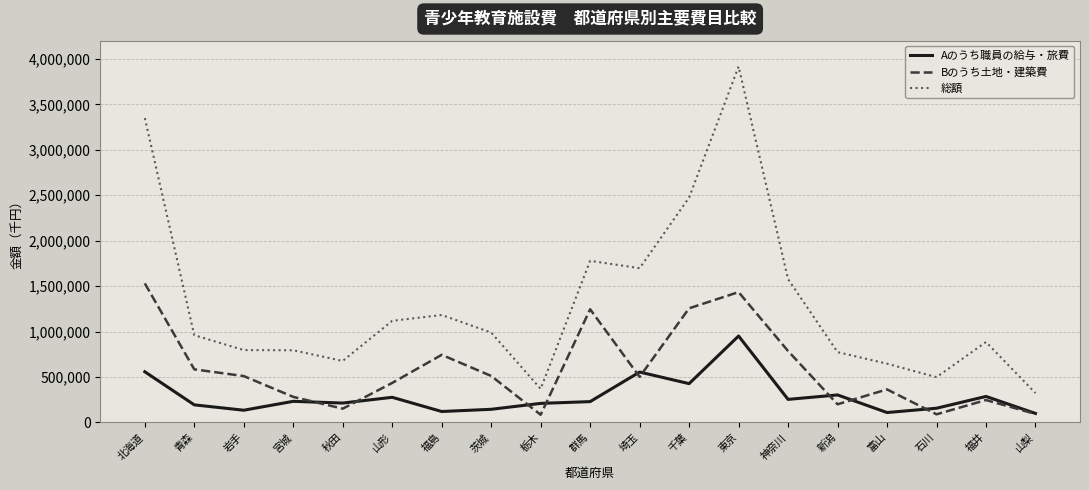

The Bのうち土地・建築費 series shows 379935 at 福井. True or false?

False